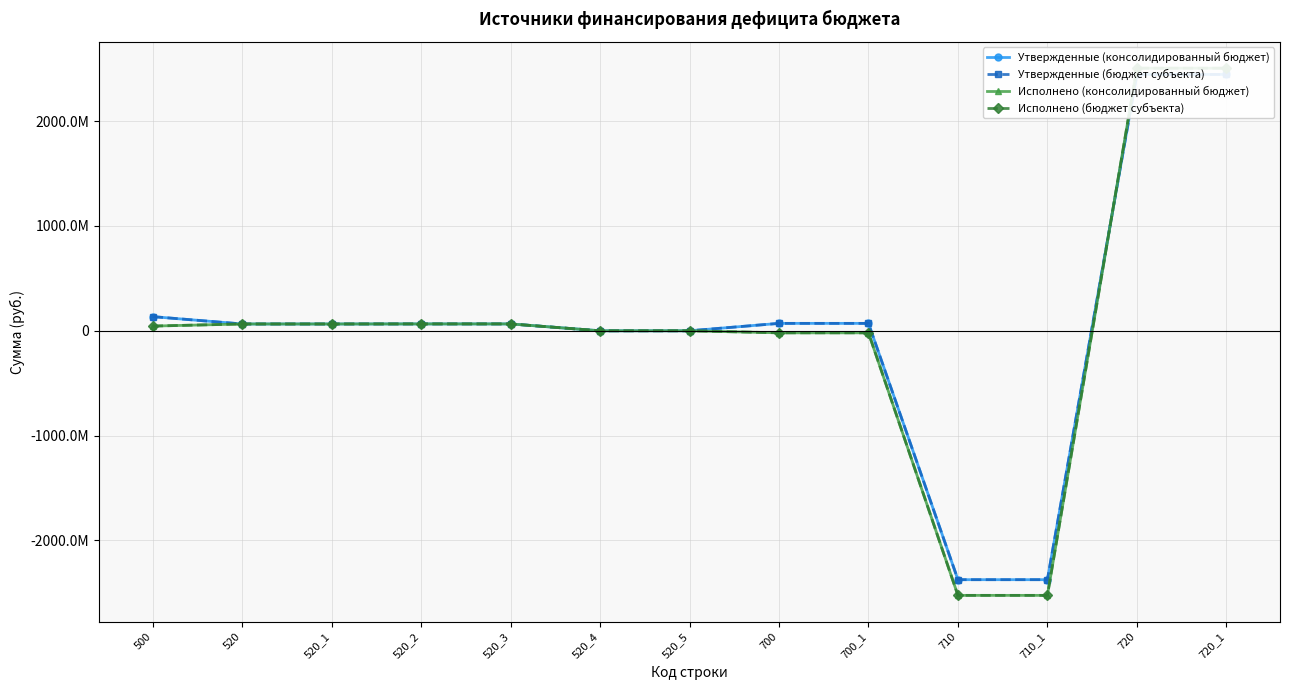

Rank the series by their maximum value, from highest to lowest.

Исполнено (консолидированный бюджет), Исполнено (бюджет субъекта), Утвержденные (консолидированный бюджет), Утвержденные (бюджет субъекта)